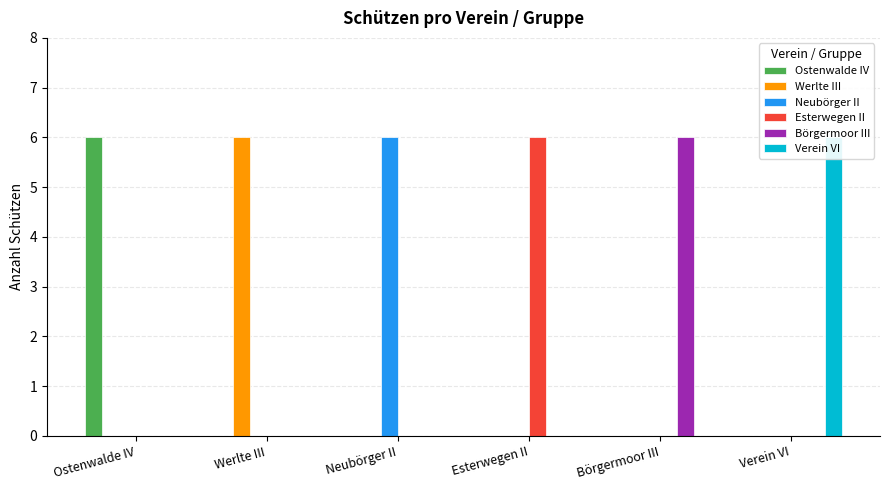

What is the difference between the maximum and second lowest values in the Ostenwalde IV series?

6